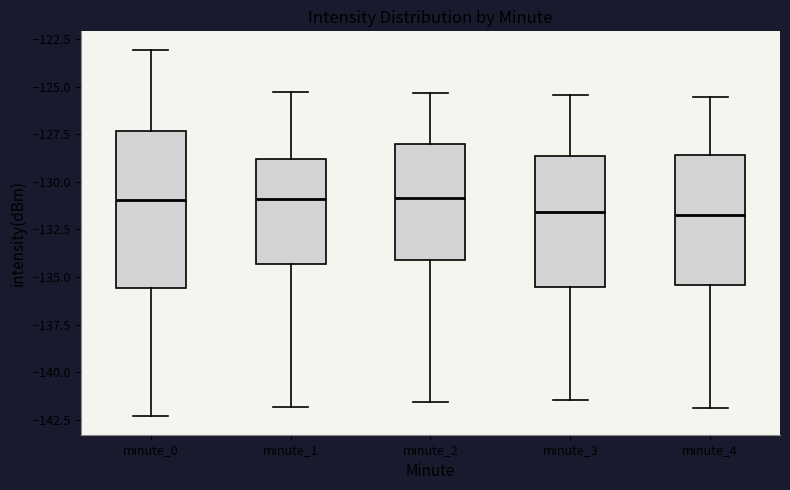

Reading left to right, read every box against the y-axis: the position of its median line, the range the box covers, and the ends of its whiskers. The values are not printed on the chart, so give them approximately, as read against the axis.

minute_0: median -131.0, box -135.5 to -127.5, whiskers -142.5 to -123.0
minute_1: median -131.0, box -134.5 to -129.0, whiskers -142.0 to -125.5
minute_2: median -131.0, box -134.0 to -128.0, whiskers -141.5 to -125.5
minute_3: median -131.5, box -135.5 to -128.5, whiskers -141.5 to -125.5
minute_4: median -131.5, box -135.5 to -128.5, whiskers -142.0 to -125.5